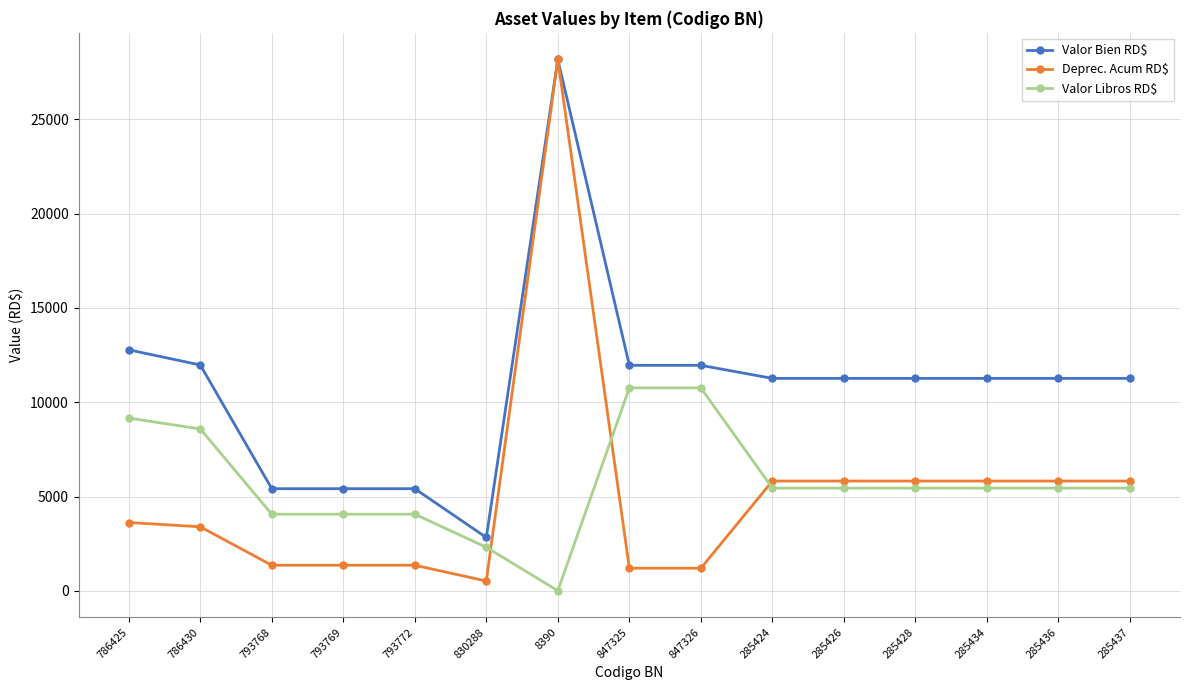

True or false: Valor Bien RD$ has a value of 37539.1 at 8390.

False